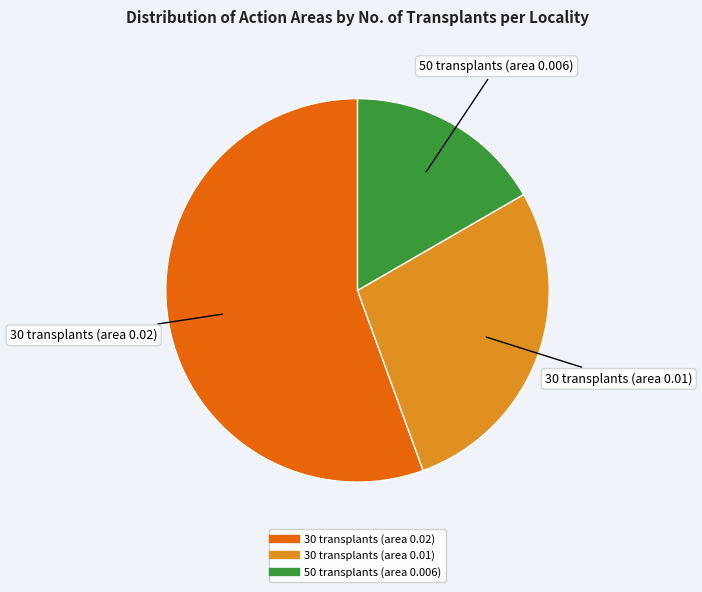

How many segments does this pie chart have?

3